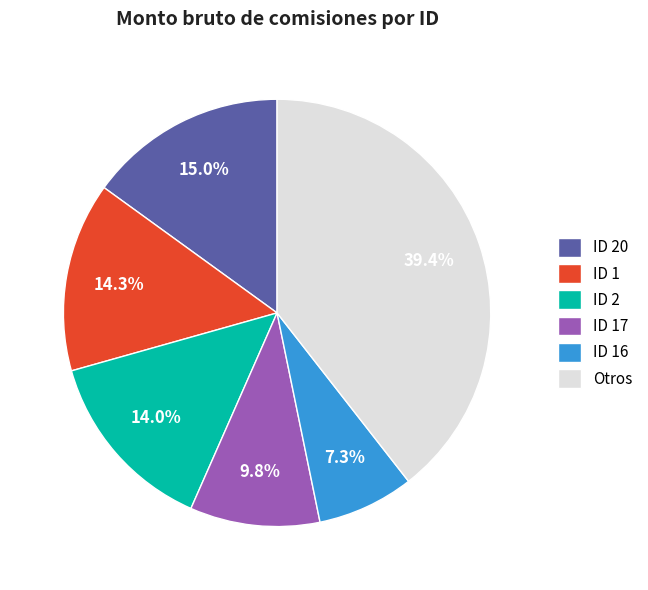

Which has a higher value, Otros or ID 17?

Otros